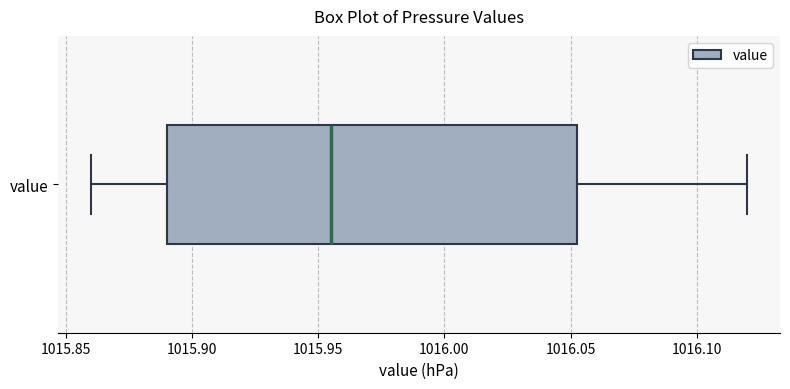

Where is the right edge of the box for value on the x-axis? The values are not printed on the chart, so give them approximately, as read against the axis.

1016.055